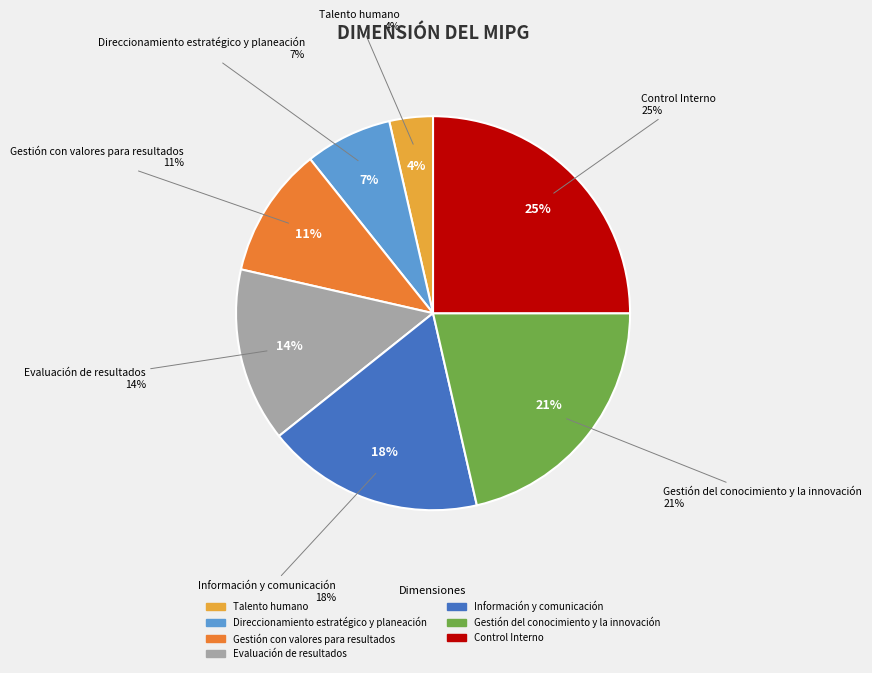

Approximately how many times larger is the value at Gestión del conocimiento y la innovación compared to Gestión con valores para resultados?

2.0